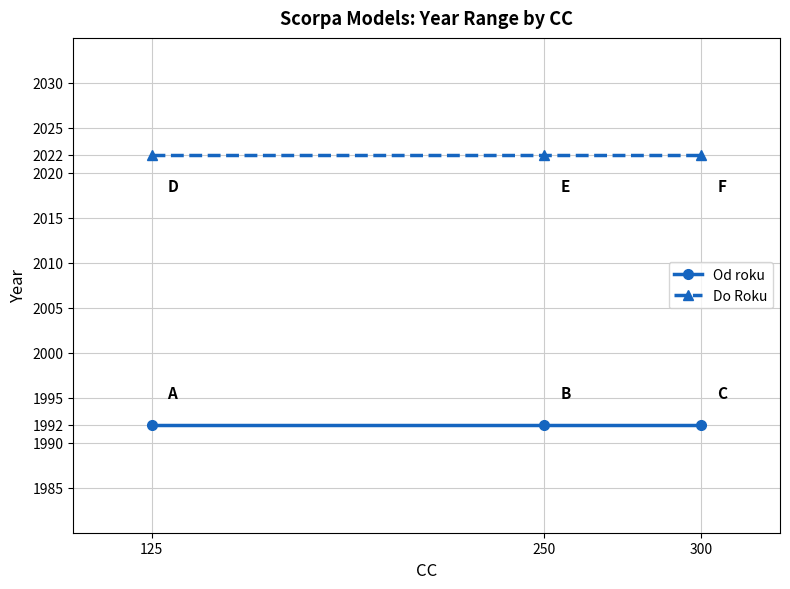

At 125, list the series in order from smallest to largest.

Od roku, Do Roku